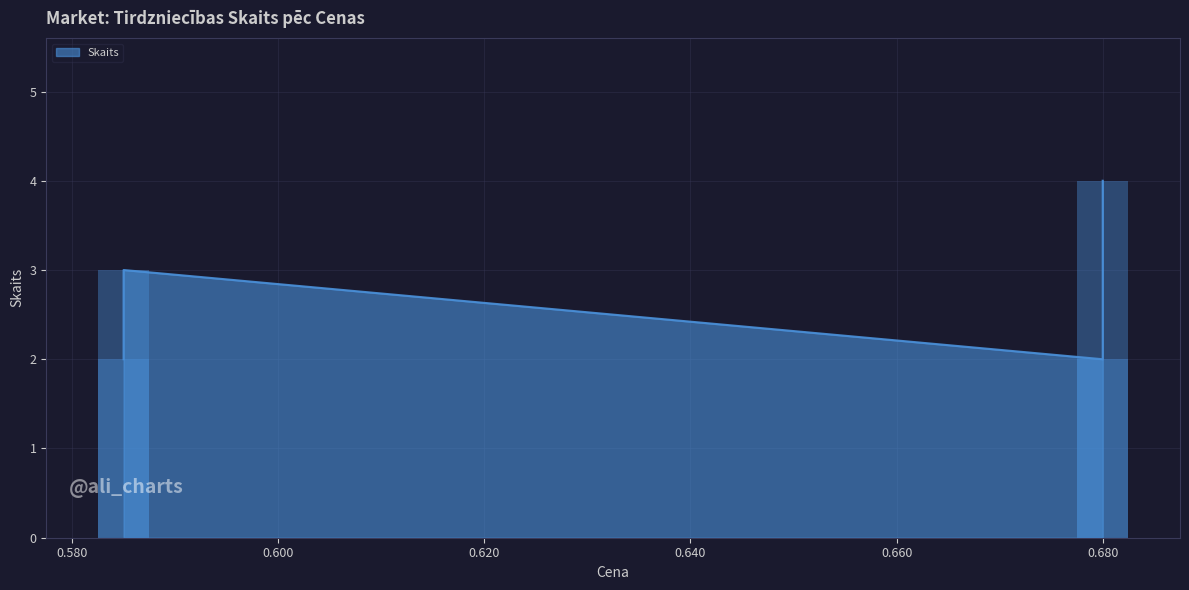

Are the bars grouped side by side (vs. stacked)?

No